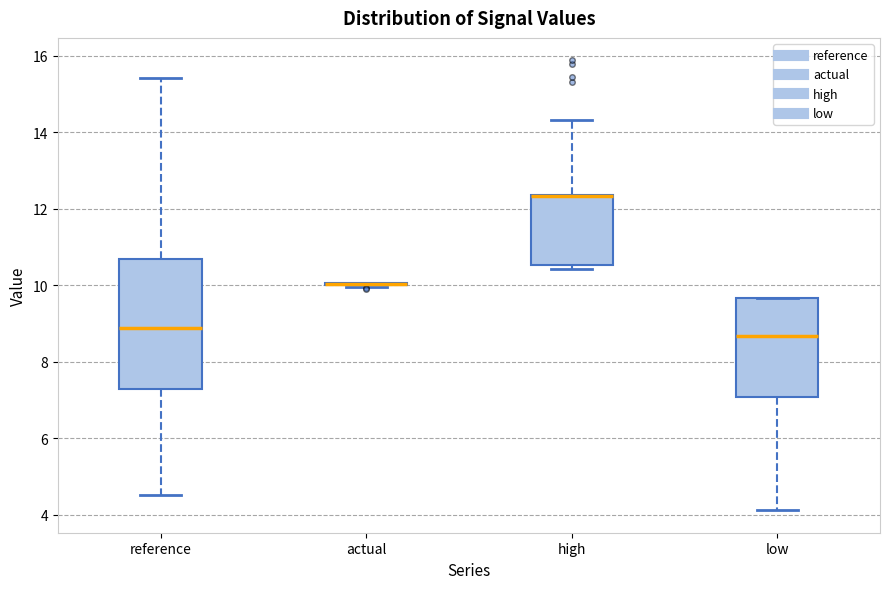

Where is the lower edge of the box for low on the y-axis? The values are not printed on the chart, so give them approximately, as read against the axis.

7.0